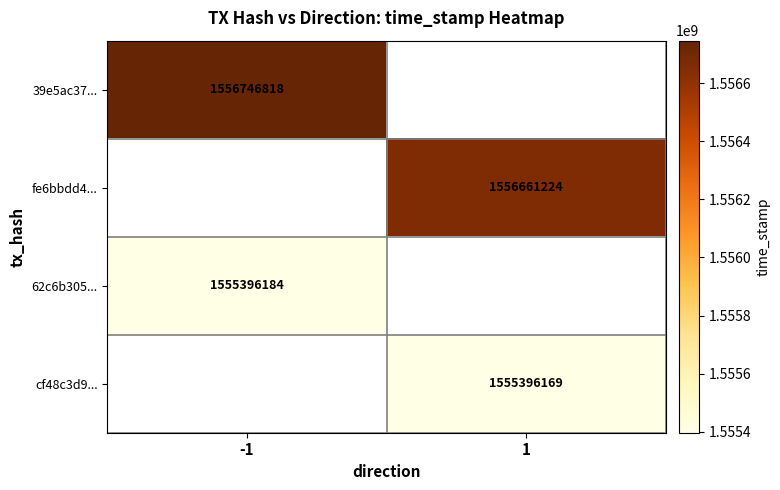

Is the value of 62c6b305... at -1 greater than the value of 39e5ac37... at -1?

No